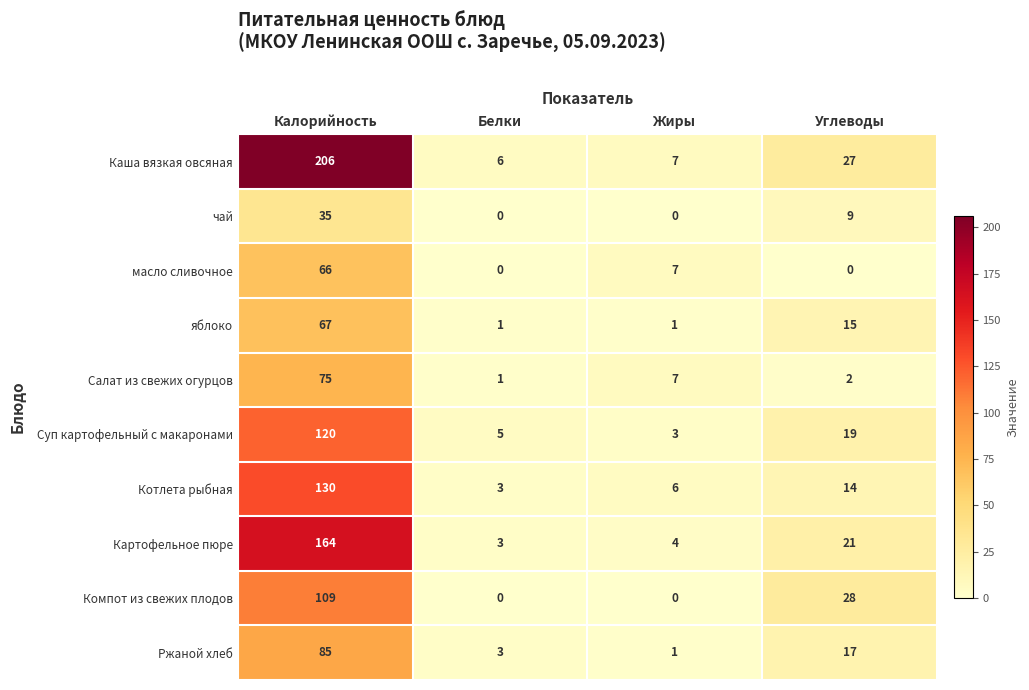

Which label corresponds to the largest value in the chart?

Калорийность